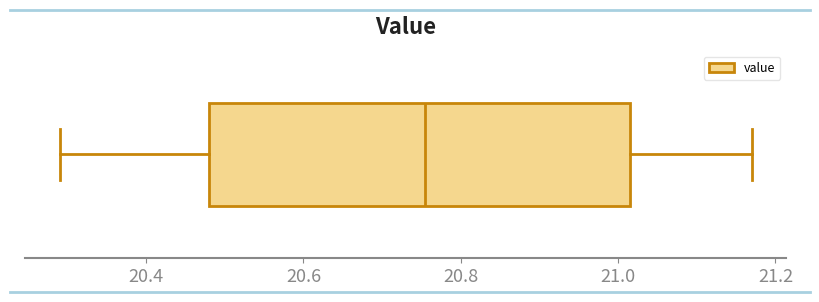

Where does the right whisker of the box end on the x-axis? The values are not printed on the chart, so give them approximately, as read against the axis.

21.18